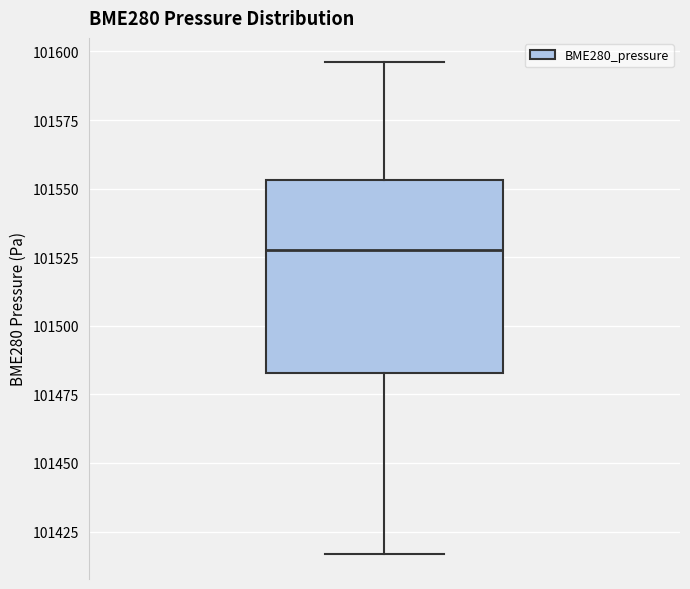

Transcribe this box plot: give where the median line is, the range the box spans, and where the two whiskers end, as read against the y-axis. The values are not printed on the chart, so give them approximately, as read against the axis.

median 101530, box 101485 to 101555, whiskers 101415 to 101595